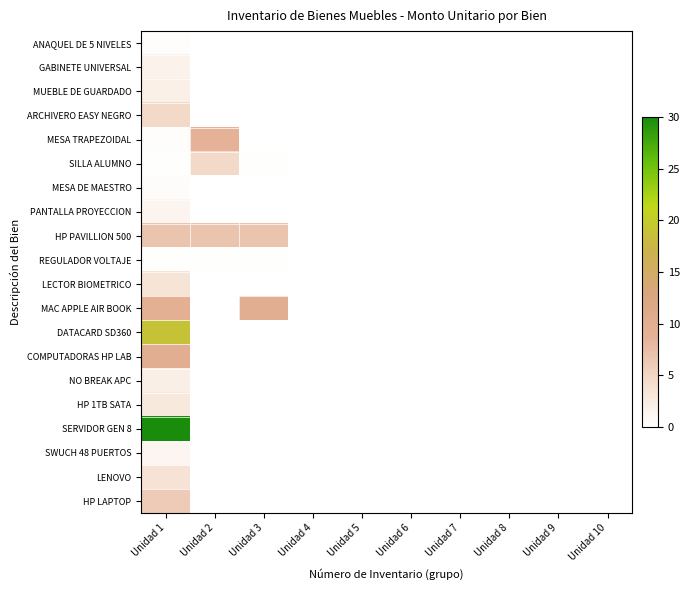

Reading right to left, extract all data points from this chart.

ANAQUEL DE 5 NIVELES: Unidad 10=0.0	Unidad 9=0.0	Unidad 8=0.0	Unidad 7=0.0	Unidad 6=0.0	Unidad 5=0.0	Unidad 4=0.0	Unidad 3=0.0	Unidad 2=0.0	Unidad 1=0.3
GABINETE UNIVERSAL: Unidad 10=0.0	Unidad 9=0.0	Unidad 8=0.0	Unidad 7=0.0	Unidad 6=0.0	Unidad 5=0.0	Unidad 4=0.0	Unidad 3=0.0	Unidad 2=0.0	Unidad 1=1.7
MUEBLE DE GUARDADO: Unidad 10=0.0	Unidad 9=0.0	Unidad 8=0.0	Unidad 7=0.0	Unidad 6=0.0	Unidad 5=0.0	Unidad 4=0.0	Unidad 3=0.0	Unidad 2=0.0	Unidad 1=1.9
ARCHIVERO EASY NEGRO: Unidad 10=0.0	Unidad 9=0.0	Unidad 8=0.0	Unidad 7=0.0	Unidad 6=0.0	Unidad 5=0.0	Unidad 4=0.0	Unidad 3=0.0	Unidad 2=0.0	Unidad 1=4.6
MESA TRAPEZOIDAL: Unidad 10=0.0	Unidad 9=0.0	Unidad 8=0.0	Unidad 7=0.0	Unidad 6=0.0	Unidad 5=0.0	Unidad 4=0.0	Unidad 3=0.0	Unidad 2=8.6	Unidad 1=0.3
SILLA ALUMNO: Unidad 10=0.0	Unidad 9=0.0	Unidad 8=0.0	Unidad 7=0.0	Unidad 6=0.0	Unidad 5=0.0	Unidad 4=0.0	Unidad 3=0.2	Unidad 2=4.8	Unidad 1=0.2
MESA DE MAESTRO: Unidad 10=0.0	Unidad 9=0.0	Unidad 8=0.0	Unidad 7=0.0	Unidad 6=0.0	Unidad 5=0.0	Unidad 4=0.0	Unidad 3=0.0	Unidad 2=0.0	Unidad 1=0.4
PANTALLA PROYECCION: Unidad 10=0.0	Unidad 9=0.0	Unidad 8=0.0	Unidad 7=0.0	Unidad 6=0.0	Unidad 5=0.0	Unidad 4=0.0	Unidad 3=0.0	Unidad 2=0.0	Unidad 1=1.4
HP PAVILLION 500: Unidad 10=0.0	Unidad 9=0.0	Unidad 8=0.0	Unidad 7=0.0	Unidad 6=0.0	Unidad 5=0.0	Unidad 4=0.0	Unidad 3=6.9	Unidad 2=6.9	Unidad 1=6.9
REGULADOR VOLTAJE: Unidad 10=0.0	Unidad 9=0.0	Unidad 8=0.0	Unidad 7=0.0	Unidad 6=0.0	Unidad 5=0.0	Unidad 4=0.0	Unidad 3=0.2	Unidad 2=0.2	Unidad 1=0.2
LECTOR BIOMETRICO: Unidad 10=0.0	Unidad 9=0.0	Unidad 8=0.0	Unidad 7=0.0	Unidad 6=0.0	Unidad 5=0.0	Unidad 4=0.0	Unidad 3=0.0	Unidad 2=0.0	Unidad 1=3.4
MAC APPLE AIR BOOK: Unidad 10=0.0	Unidad 9=0.0	Unidad 8=0.0	Unidad 7=0.0	Unidad 6=0.0	Unidad 5=0.0	Unidad 4=0.0	Unidad 3=9.8	Unidad 2=0.0	Unidad 1=9.3
DATACARD SD360: Unidad 10=0.0	Unidad 9=0.0	Unidad 8=0.0	Unidad 7=0.0	Unidad 6=0.0	Unidad 5=0.0	Unidad 4=0.0	Unidad 3=0.0	Unidad 2=0.0	Unidad 1=19.0
COMPUTADORAS HP LAB: Unidad 10=0.0	Unidad 9=0.0	Unidad 8=0.0	Unidad 7=0.0	Unidad 6=0.0	Unidad 5=0.0	Unidad 4=0.0	Unidad 3=0.0	Unidad 2=0.0	Unidad 1=9.8
NO BREAK APC: Unidad 10=0.0	Unidad 9=0.0	Unidad 8=0.0	Unidad 7=0.0	Unidad 6=0.0	Unidad 5=0.0	Unidad 4=0.0	Unidad 3=0.0	Unidad 2=0.0	Unidad 1=2.0
HP 1TB SATA: Unidad 10=0.0	Unidad 9=0.0	Unidad 8=0.0	Unidad 7=0.0	Unidad 6=0.0	Unidad 5=0.0	Unidad 4=0.0	Unidad 3=0.0	Unidad 2=0.0	Unidad 1=2.9
SERVIDOR GEN 8: Unidad 10=0.0	Unidad 9=0.0	Unidad 8=0.0	Unidad 7=0.0	Unidad 6=0.0	Unidad 5=0.0	Unidad 4=0.0	Unidad 3=0.0	Unidad 2=0.0	Unidad 1=30.0
SWUCH 48 PUERTOS: Unidad 10=0.0	Unidad 9=0.0	Unidad 8=0.0	Unidad 7=0.0	Unidad 6=0.0	Unidad 5=0.0	Unidad 4=0.0	Unidad 3=0.0	Unidad 2=0.0	Unidad 1=1.2
LENOVO: Unidad 10=0.0	Unidad 9=0.0	Unidad 8=0.0	Unidad 7=0.0	Unidad 6=0.0	Unidad 5=0.0	Unidad 4=0.0	Unidad 3=0.0	Unidad 2=0.0	Unidad 1=3.6
HP LAPTOP: Unidad 10=0.0	Unidad 9=0.0	Unidad 8=0.0	Unidad 7=0.0	Unidad 6=0.0	Unidad 5=0.0	Unidad 4=0.0	Unidad 3=0.0	Unidad 2=0.0	Unidad 1=6.2